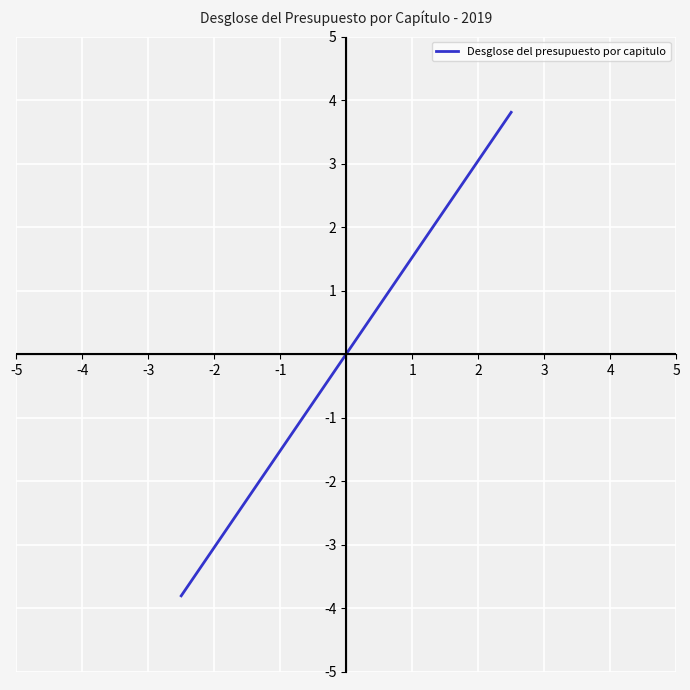

How many lines are shown in the chart?

1